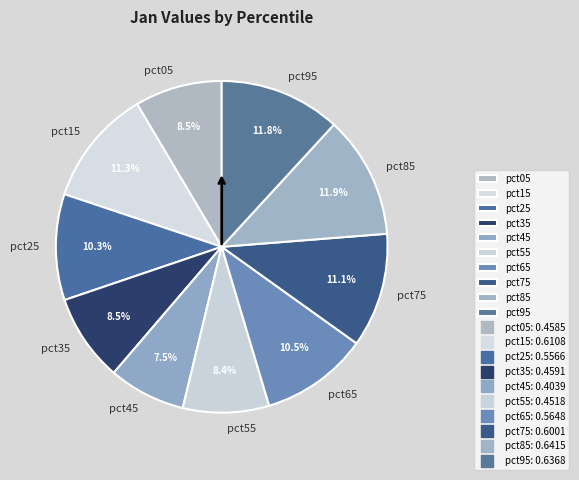

Is there a majority slice in this chart?

No